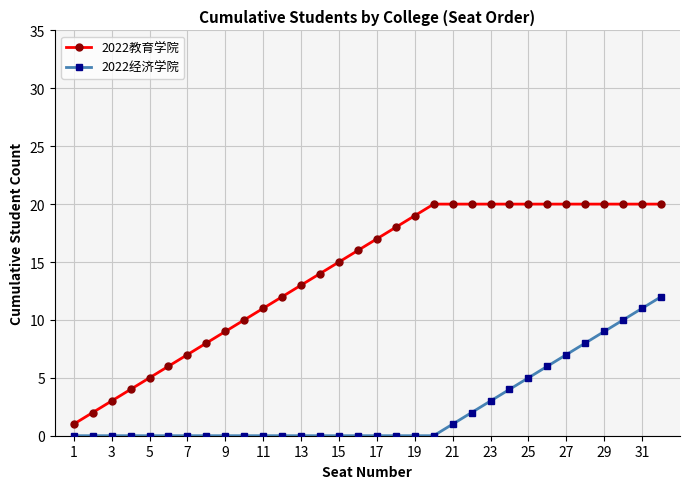

What is the highest value of the 2022经济学院 series?

12